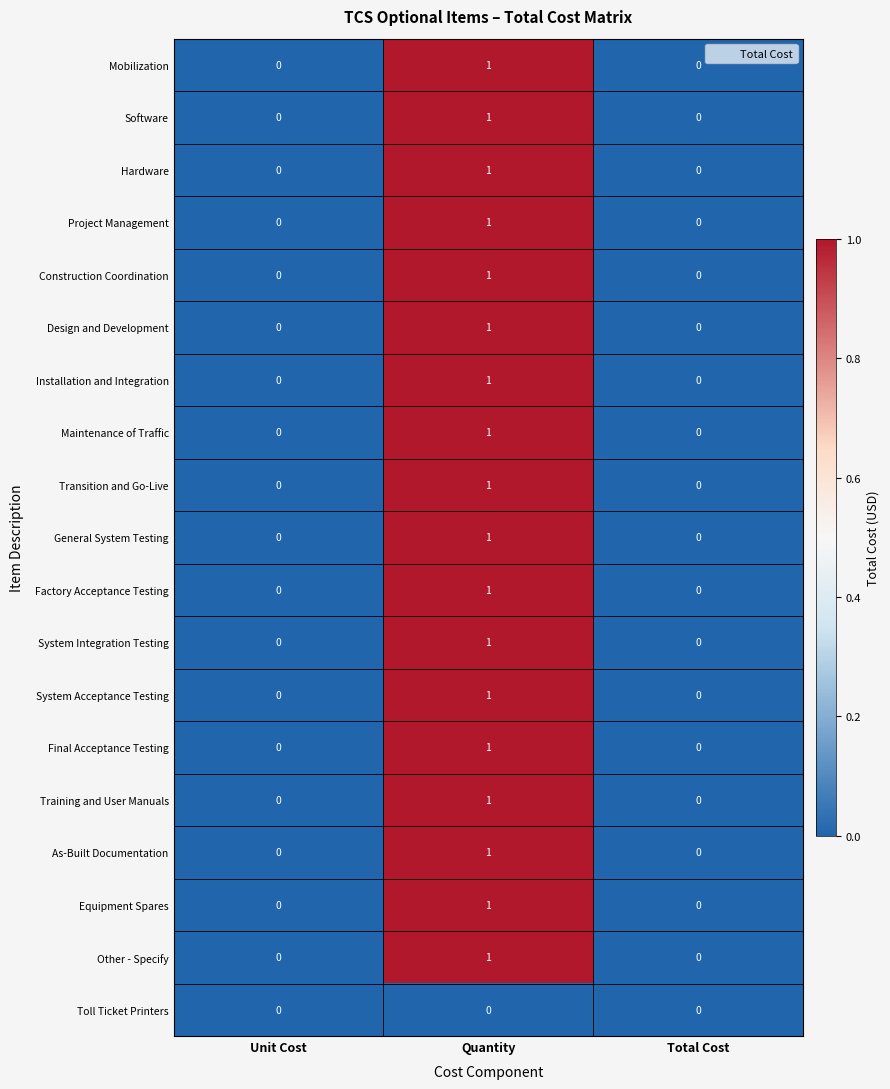

Count the Project Management values in the range 0 to 1.

3